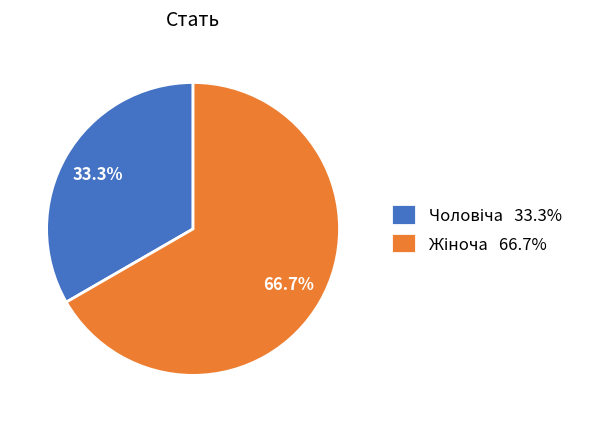

How many segments does this pie chart have?

2